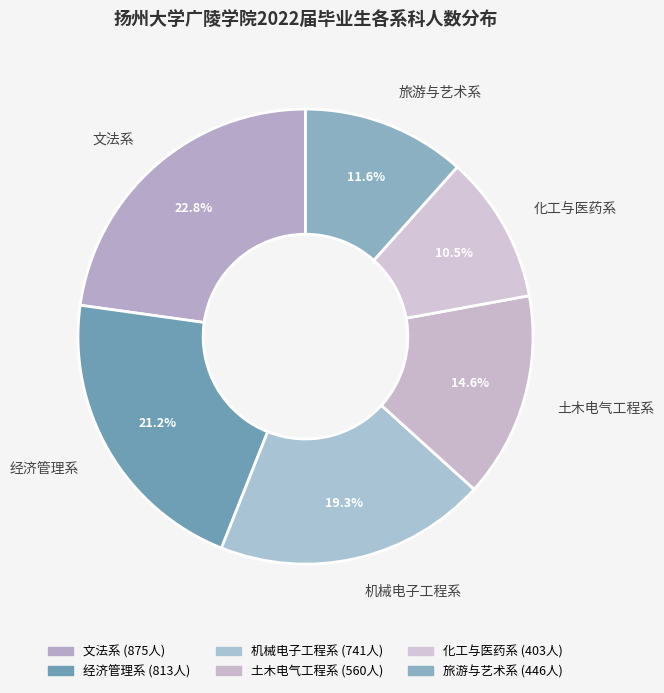

What percentage is the 文法系 slice, to the nearest percent?

23%